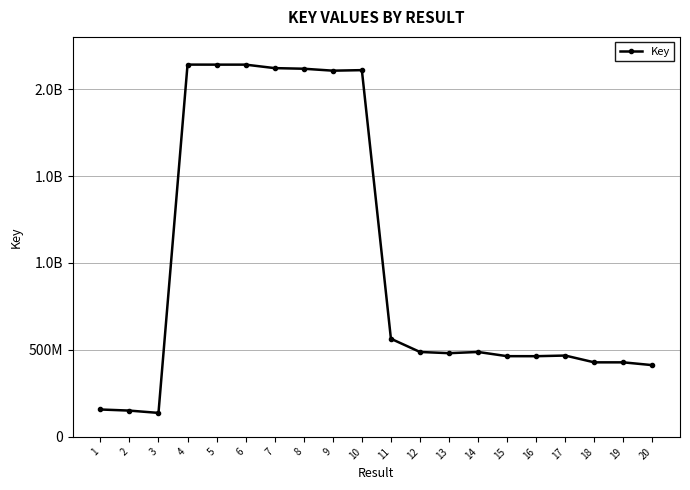

Does the chart have visible grid lines?

Yes